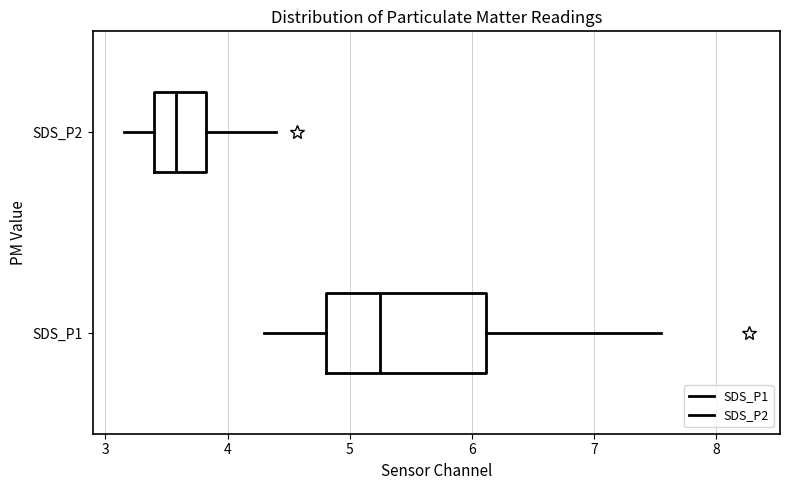

Which box's median line is the furthest to the right?

SDS_P1